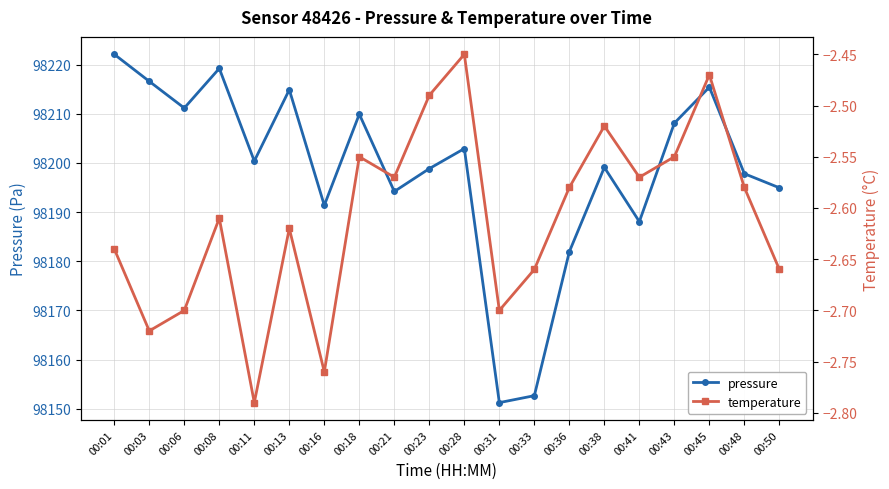

In temperature, how many points are higher than both neighbors (excluding endpoints)?

6